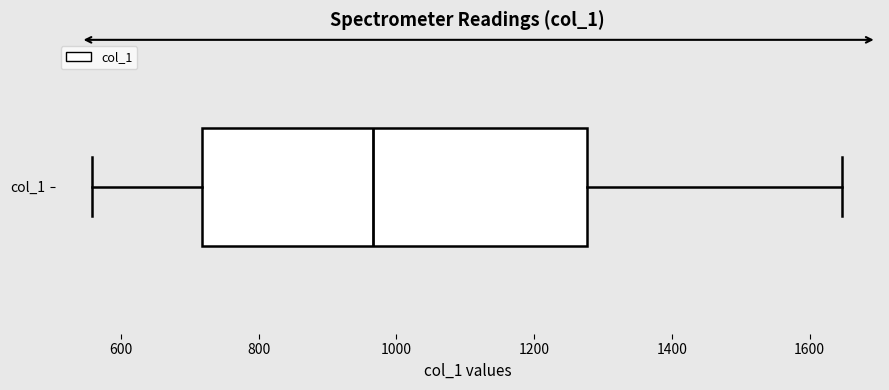

Read this box plot against the x-axis: the position of the median line, the range covered by the box, and the ends of both whiskers. The values are not printed on the chart, so give them approximately, as read against the axis.

median 960, box 720 to 1280, whiskers 560 to 1640